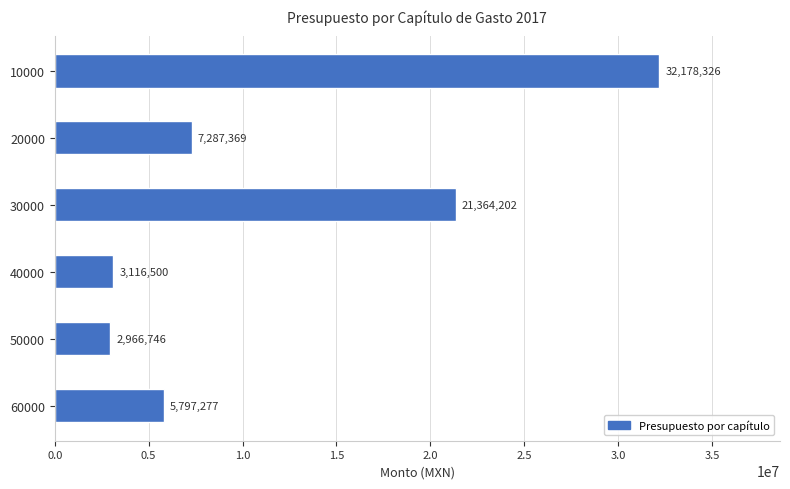

What is the value of the 3rd bar from the top?

21364201.7